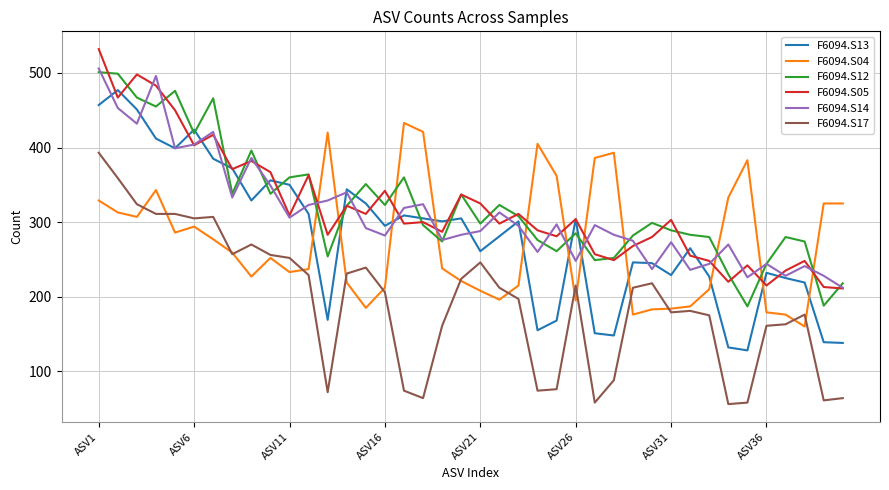

True or false: F6094.S17 and F6094.S05 intersect in this chart.

False